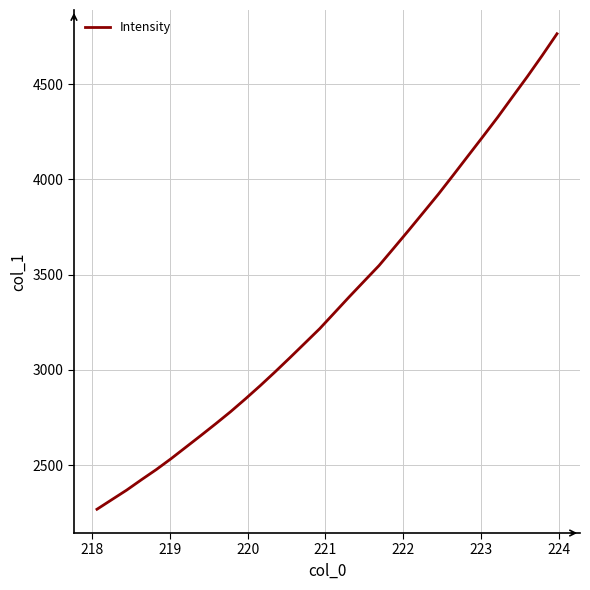

What is the smallest value displayed?

2268.0